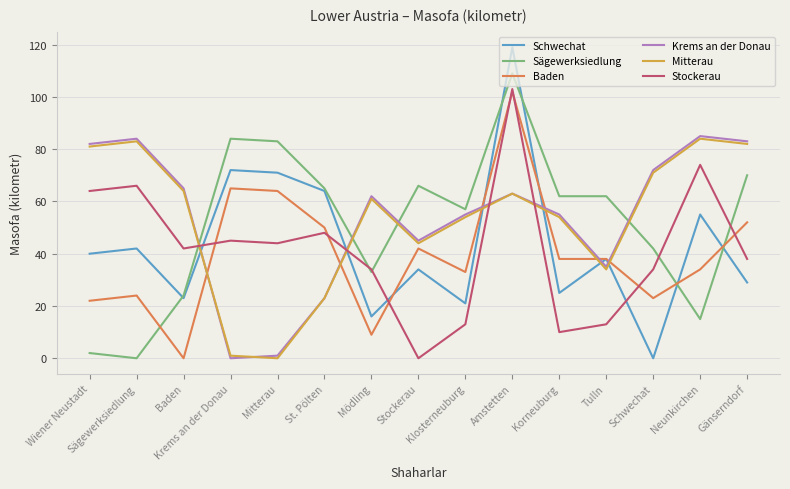

What is the total value across all series at Krems an der Donau?

267